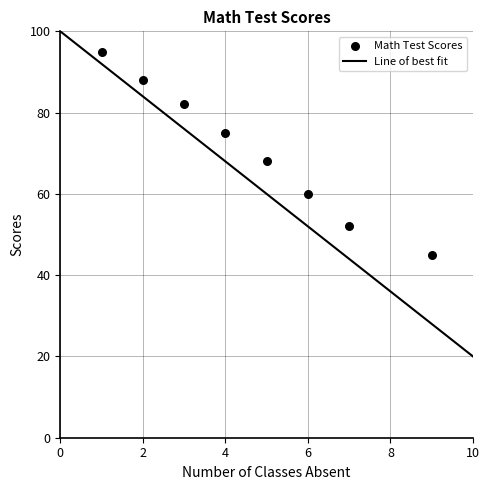

What Y value in the scatter plot is closest to 70?

68